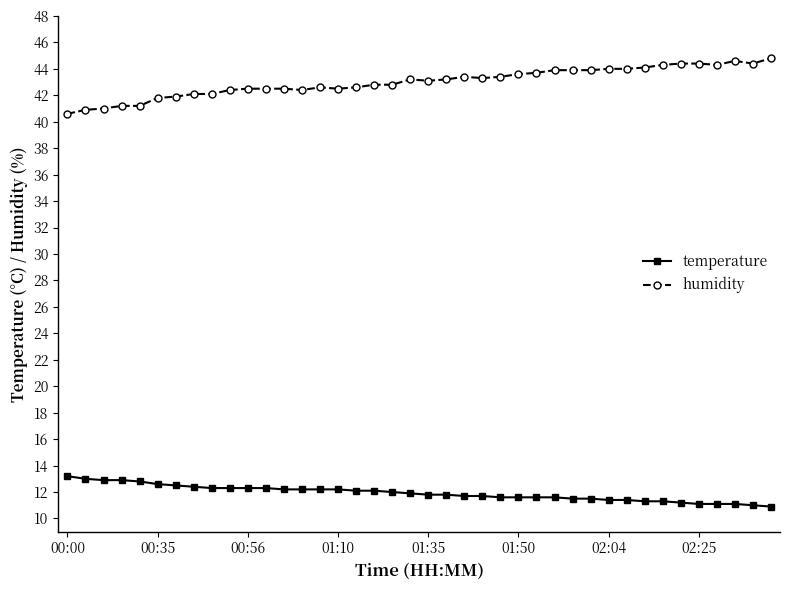

How many data points does each series have?

40